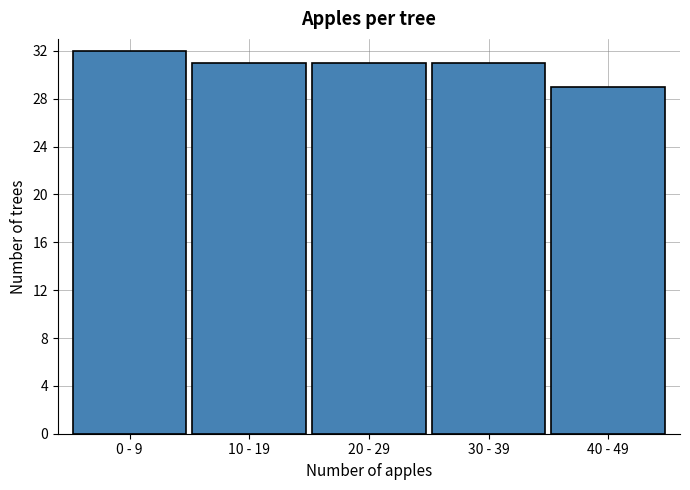

Reading left to right, transcribe all the data shown in this chart.

32	31	31	31	29